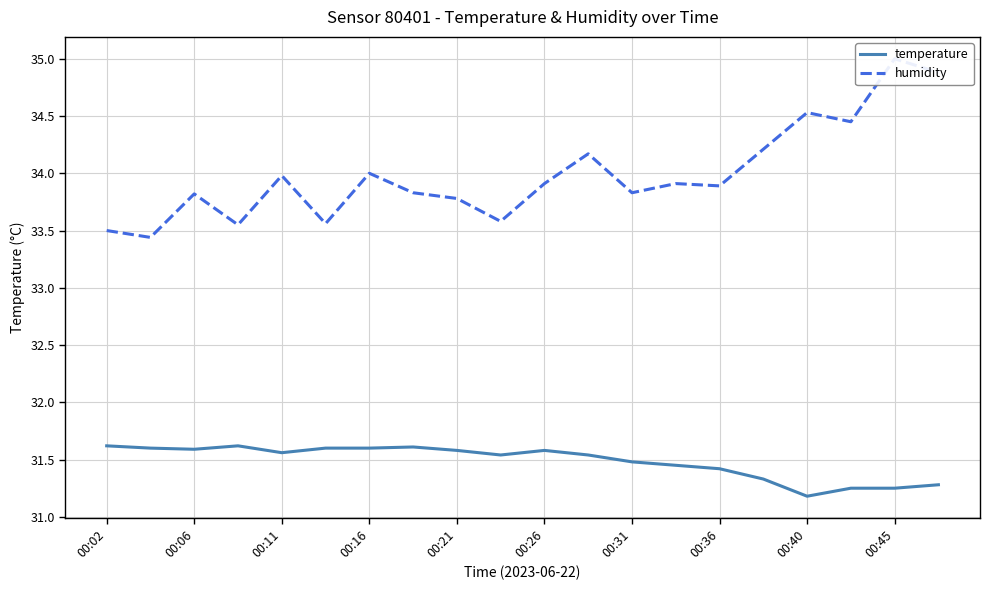

What is the difference between the second highest and minimum values in the temperature series?

0.4